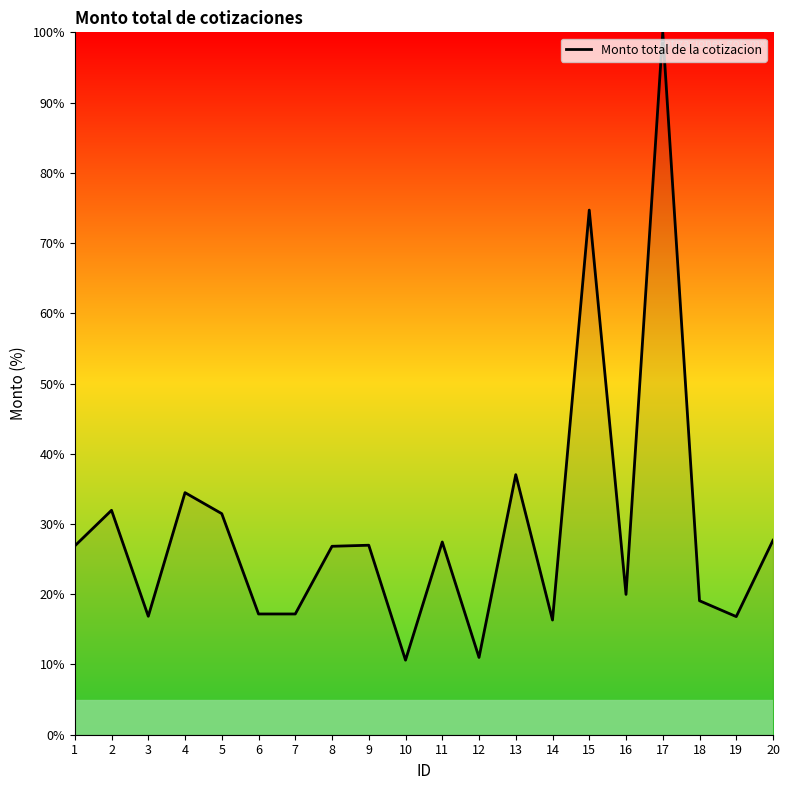

At which label is the value closest to 55?

13